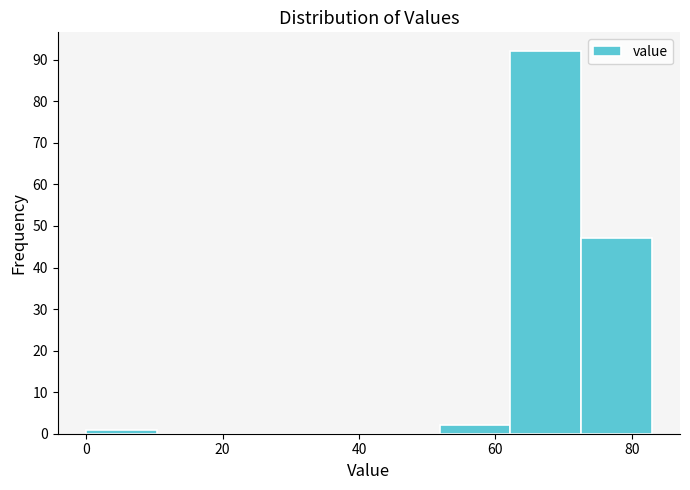

How tall is the bar that spans 0 to 10 on the x-axis? Neither the bar edges nor the heights are printed on the chart, so give them approximately, as read against the axes.

1